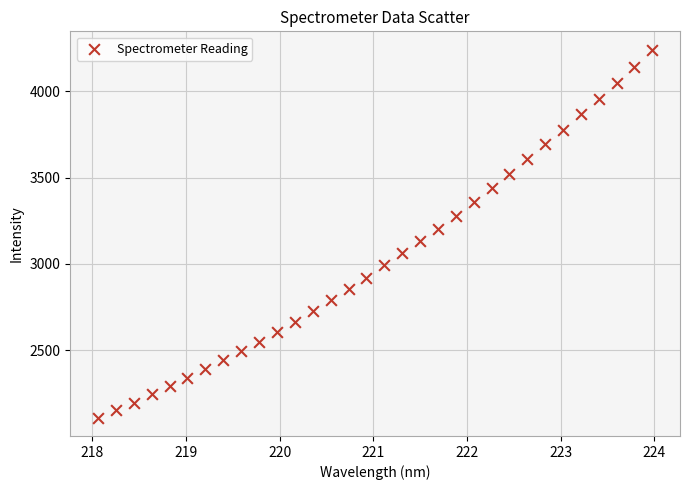

What is the range of X values (max minus min)?

5.9